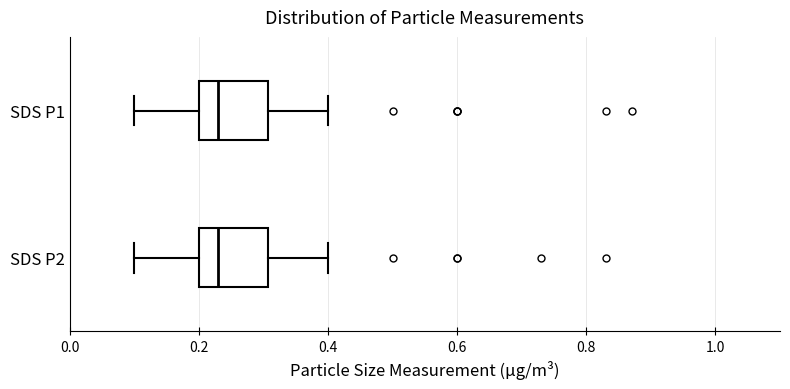

Reading bottom to top, transcribe this box plot: for each box, give where its median line is, the range the box spans, and where its two whiskers end, as read against the x-axis. The values are not printed on the chart, so give them approximately, as read against the axis.

SDS P2: median 0.24, box 0.20 to 0.30, whiskers 0.10 to 0.40
SDS P1: median 0.24, box 0.20 to 0.30, whiskers 0.10 to 0.40